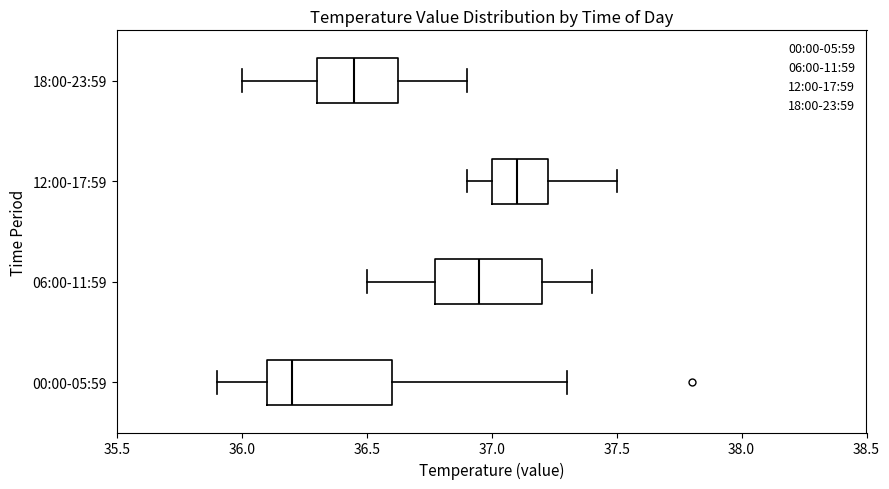

Which box is the widest, from its left edge to its right edge?

00:00-05:59